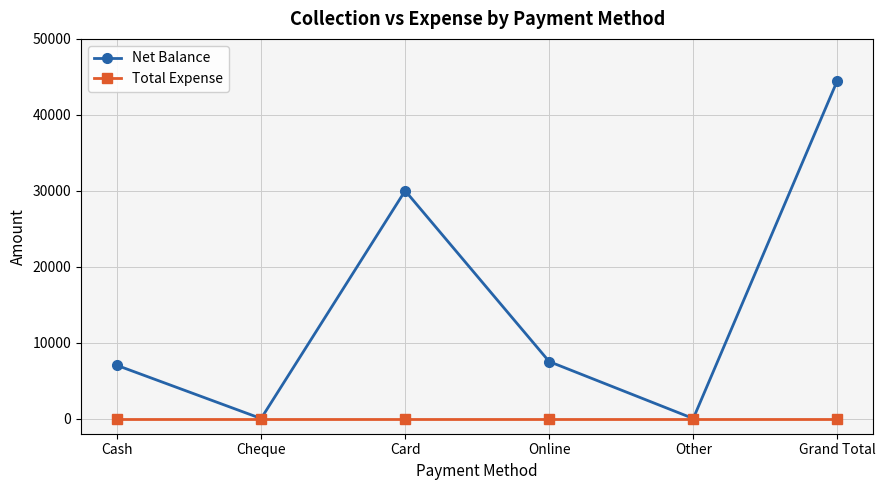

At Cash, list the series in order from smallest to largest.

Total Expense, Net Balance